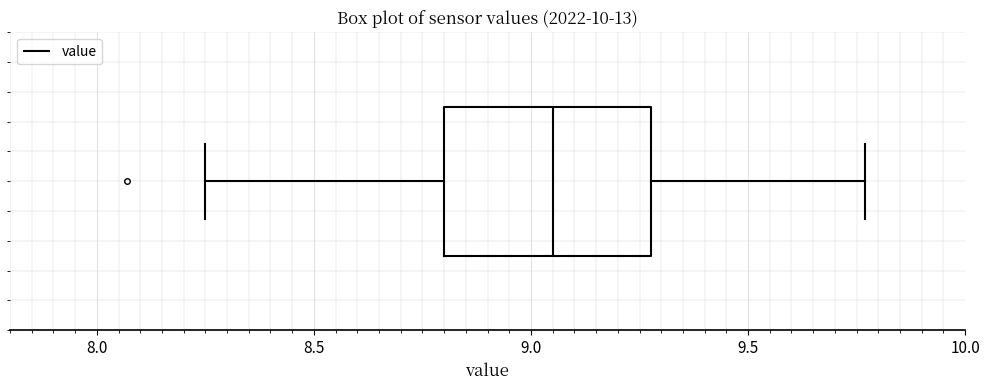

Read this box plot against the x-axis: the position of the median line, the range covered by the box, and the ends of both whiskers. The values are not printed on the chart, so give them approximately, as read against the axis.

median 9.05, box 8.80 to 9.30, whiskers 8.25 to 9.75